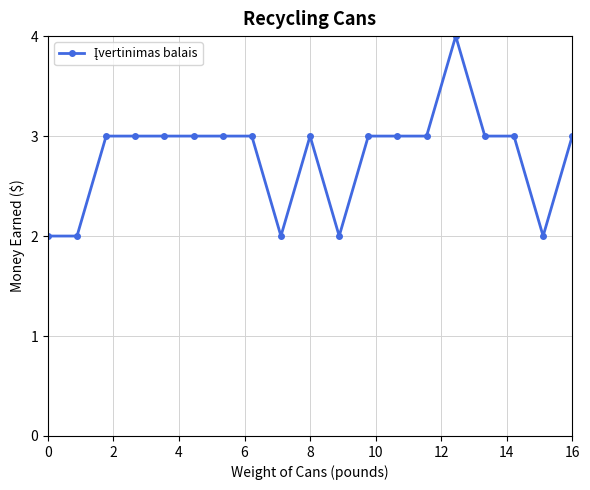

Does the chart display data point markers on the line(s)?

Yes